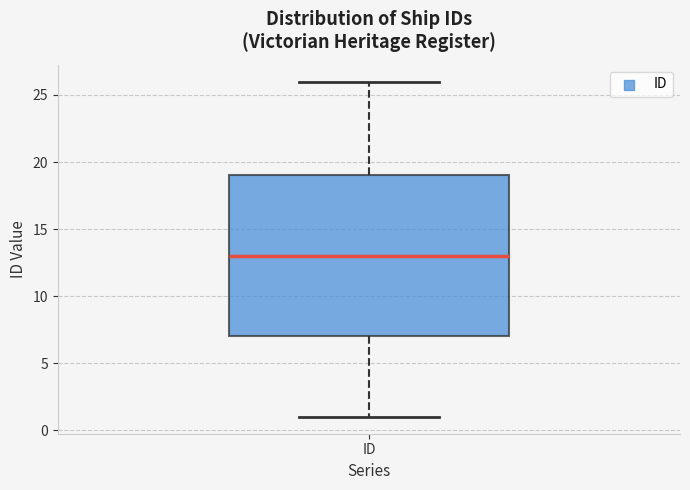

Where is the upper edge of the box for ID on the y-axis? The values are not printed on the chart, so give them approximately, as read against the axis.

19